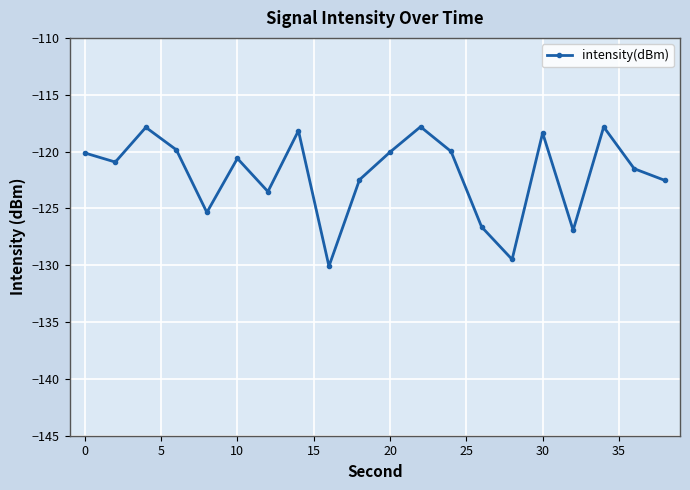

What is the maximum value shown in the chart?

-117.8